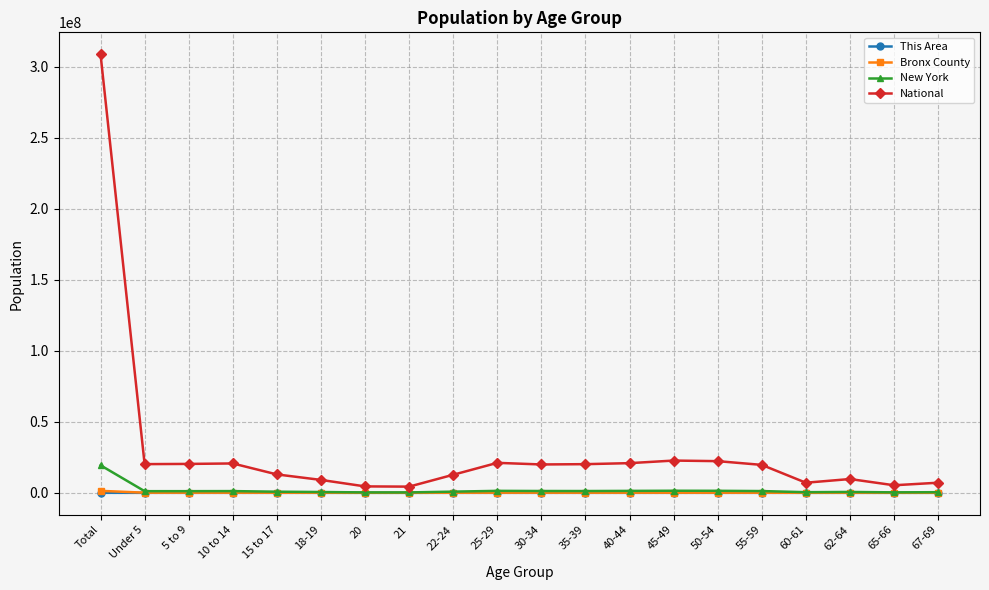

Is this an area chart (filled region under the line)?

No